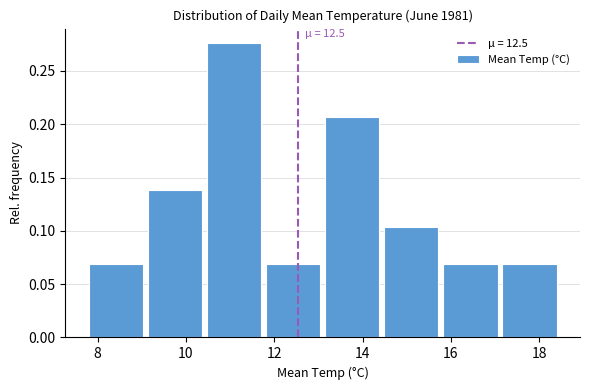

Which range on the x-axis has the tallest bar?

10.4 to 11.8